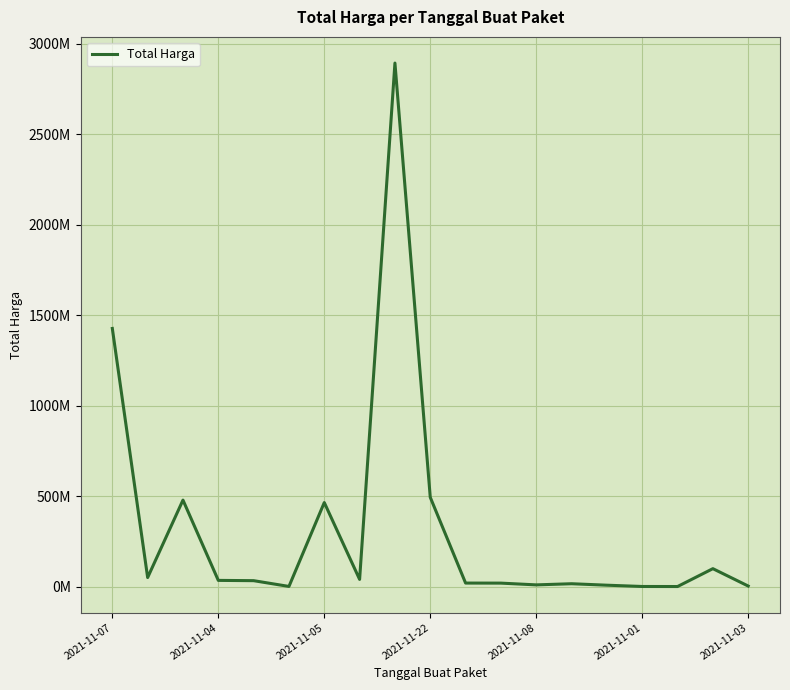

What is the difference between the second highest and minimum values?

1425789900